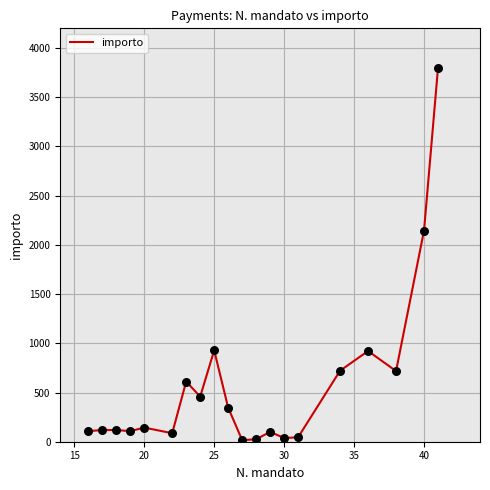

What is the difference between the maximum and minimum values?

3784.0